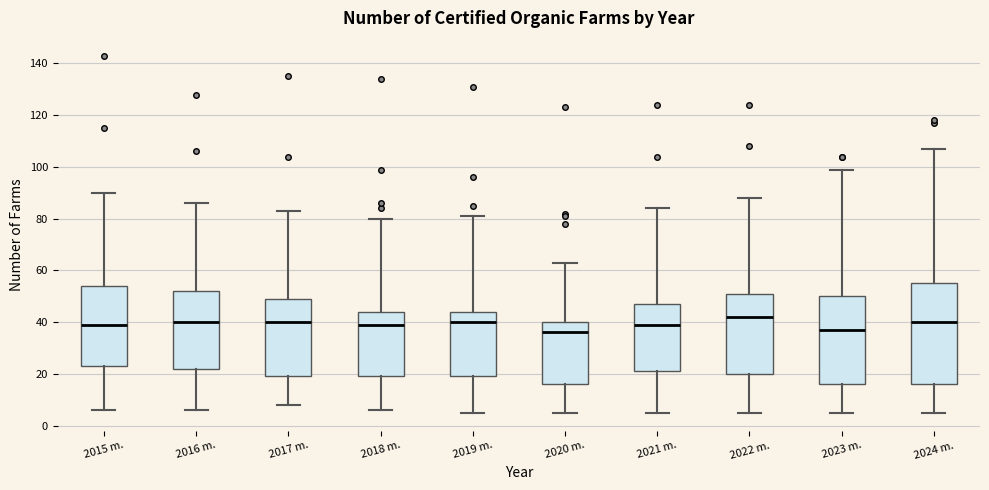

Which box is the tallest, from its lower edge to its upper edge?

2024 m.